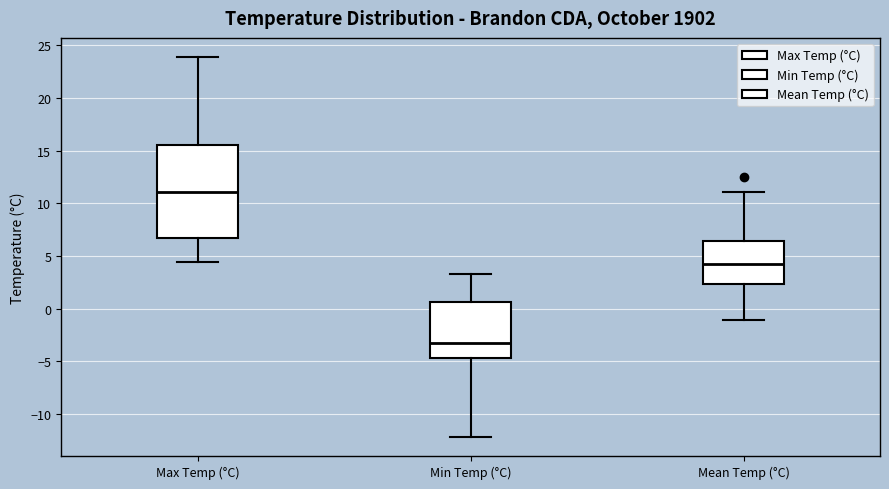

Which box is the tallest, from its lower edge to its upper edge?

Max Temp (°C)